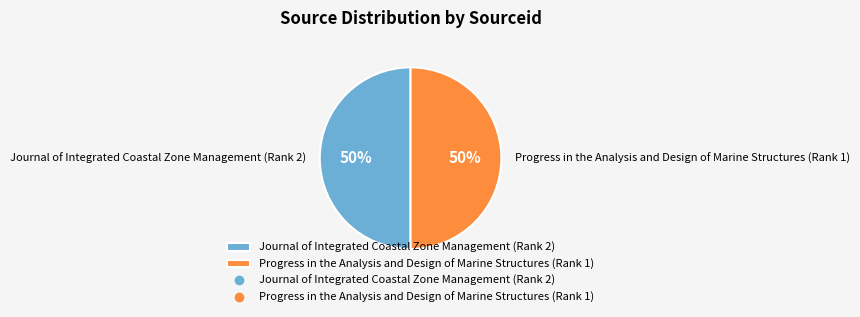

True or false: Journal of Integrated Coastal Zone Management (Rank 2) accounts for 38% of the total.

False